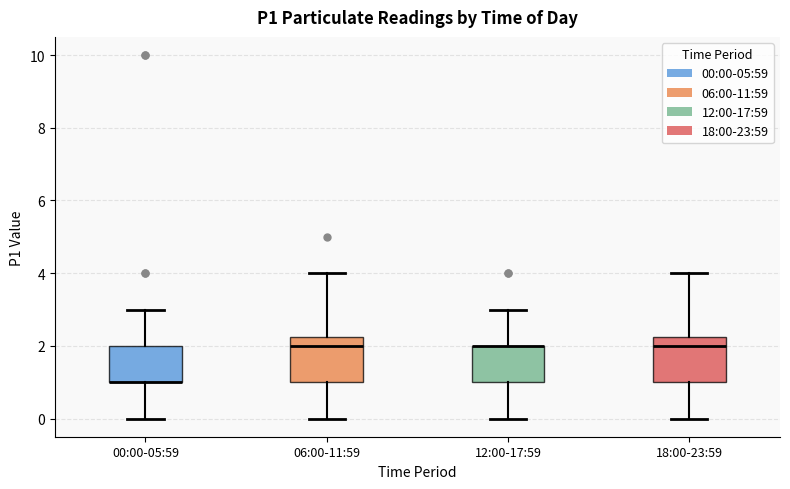

Where does the median line of the box for 06:00-11:59 sit on the y-axis? The values are not printed on the chart, so give them approximately, as read against the axis.

2.0